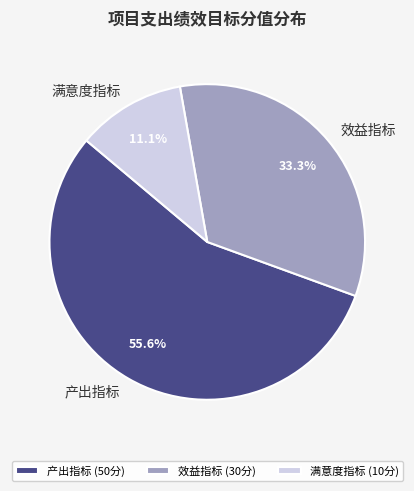

To the nearest percent, what portion does 效益指标 represent?

33%